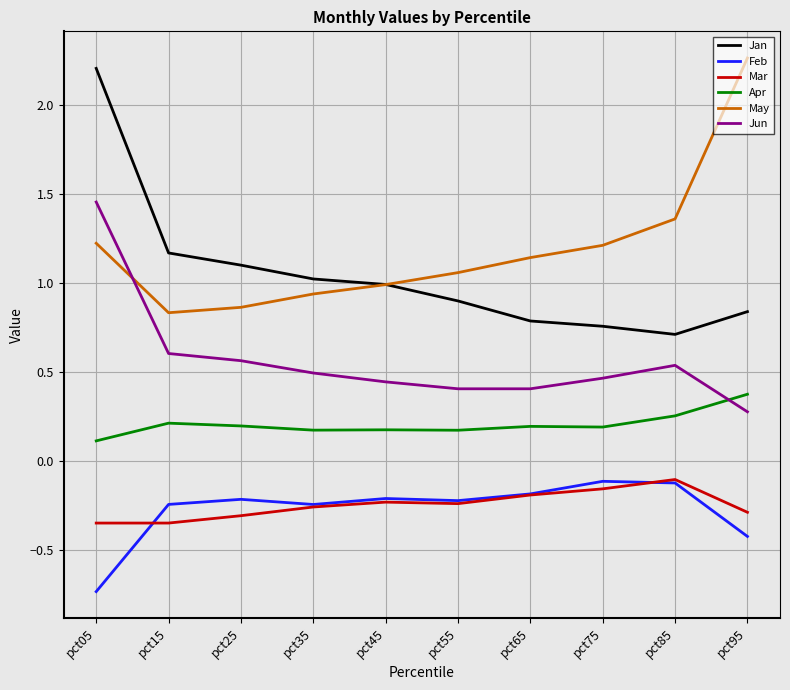

The value of May at pct65 is 1.1. True or false?

True